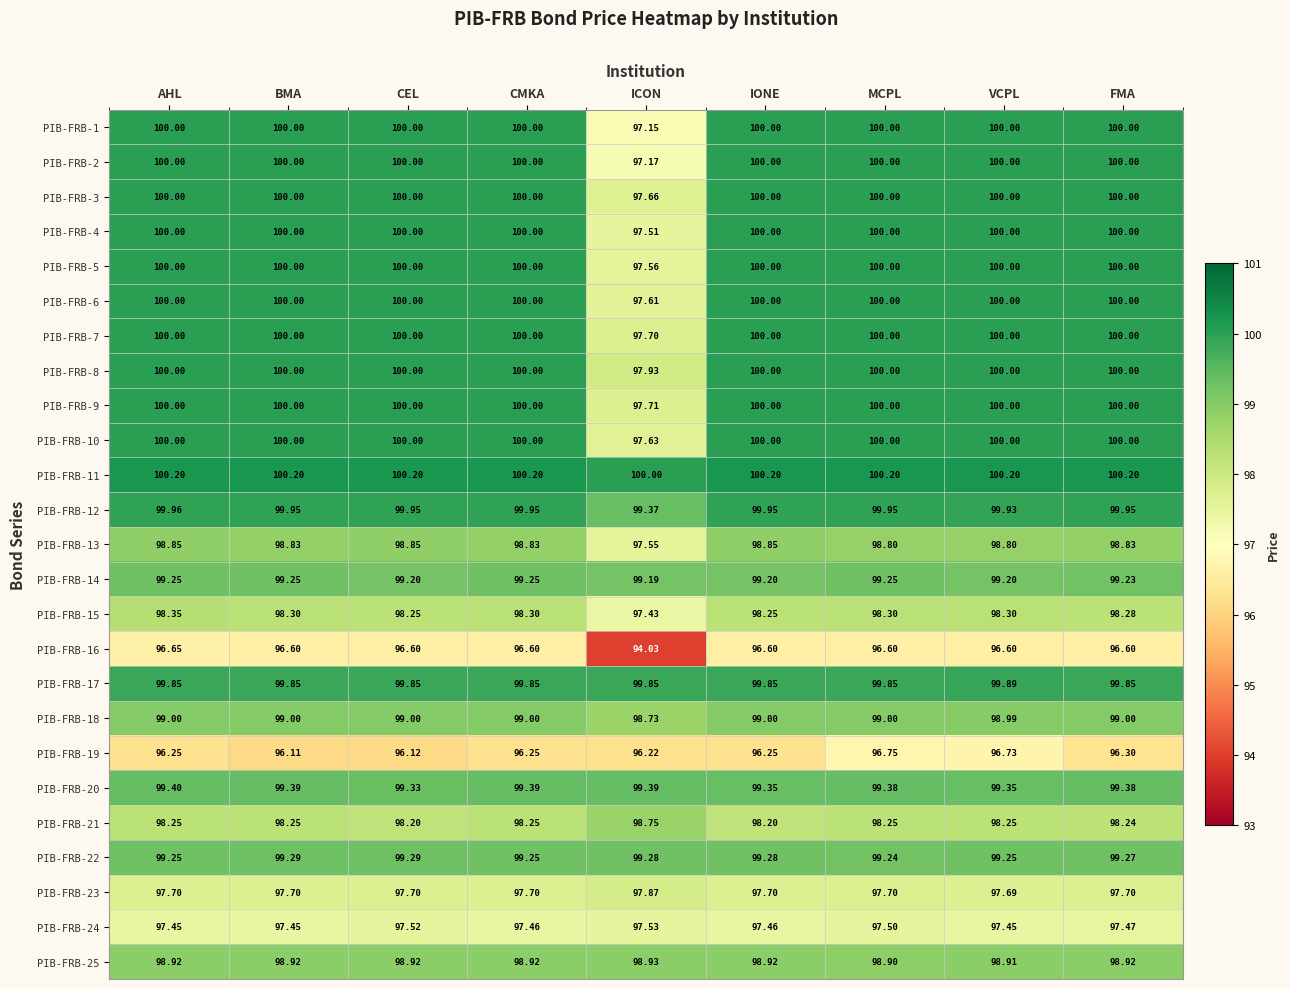

Is the value of PIB-FRB-11 at ICON greater than the value of PIB-FRB-1 at ICON?

Yes